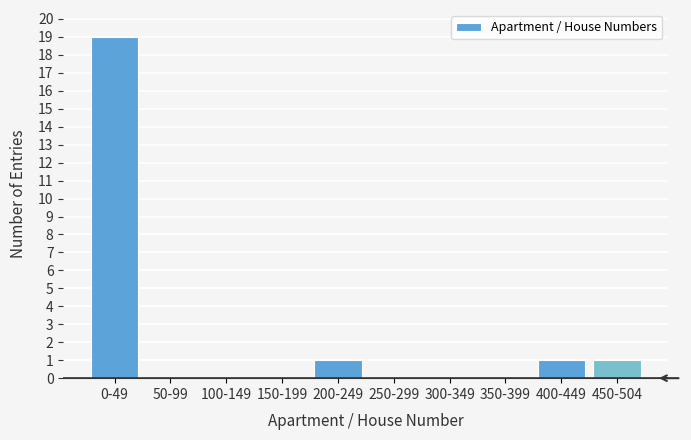

Reading left to right, list all the values displayed in this chart.

0-49=19	50-99=0	100-149=0	150-199=0	200-249=1	250-299=0	300-349=0	350-399=0	400-449=1	450-504=1